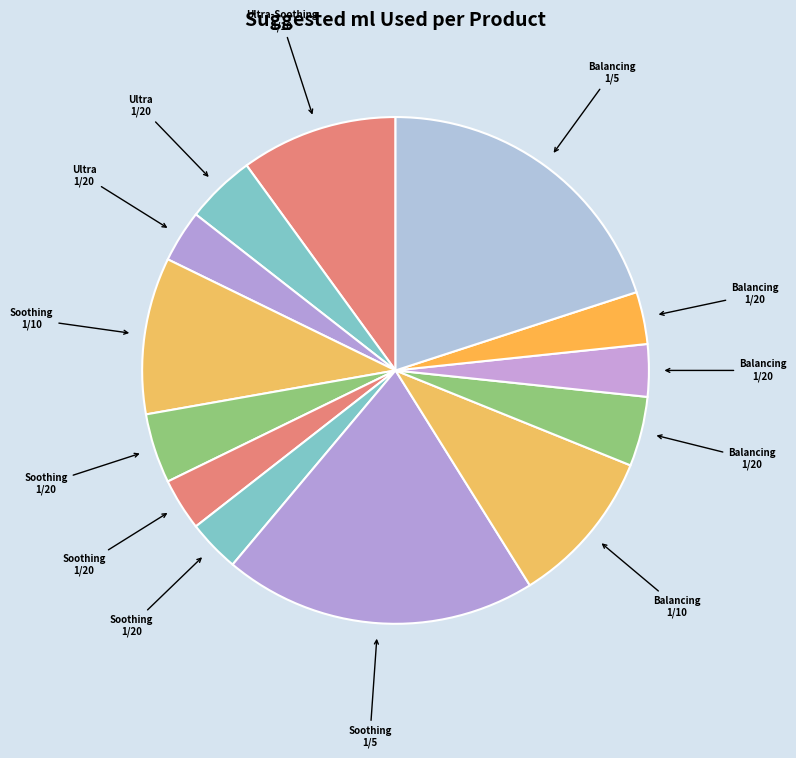

How many slices are in this pie chart?

13